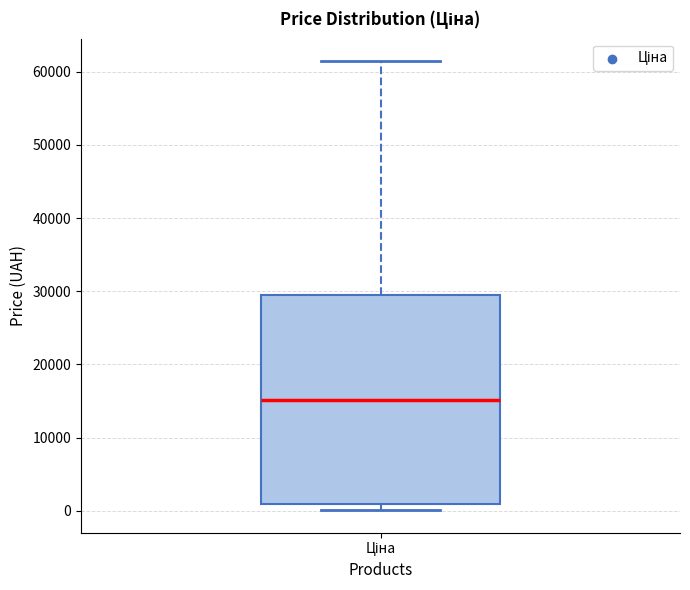

Where does the upper whisker of the box for Ціна end on the y-axis? The values are not printed on the chart, so give them approximately, as read against the axis.

61000